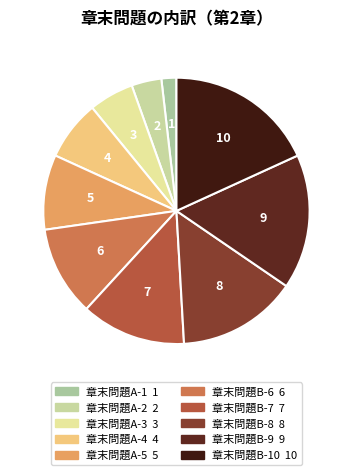

How many slices are in this pie chart?

10